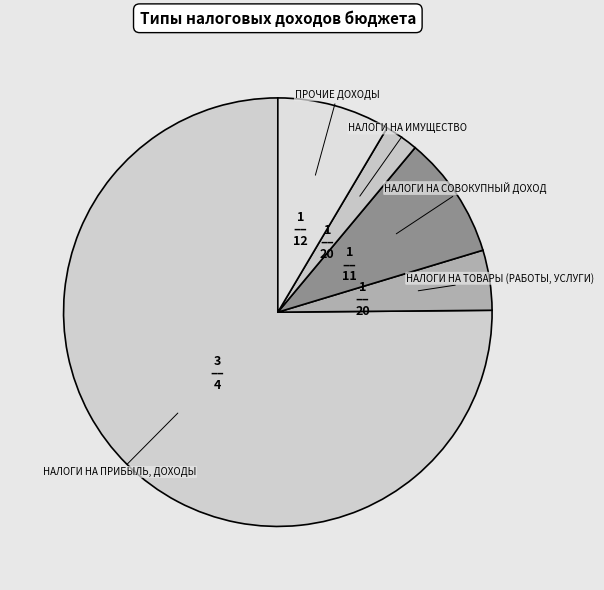

What is the ratio of the value at НАЛОГИ НА ПРИБЫЛЬ, ДОХОДЫ to the value at НАЛОГИ НА СОВОКУПНЫЙ ДОХОД?

8.1